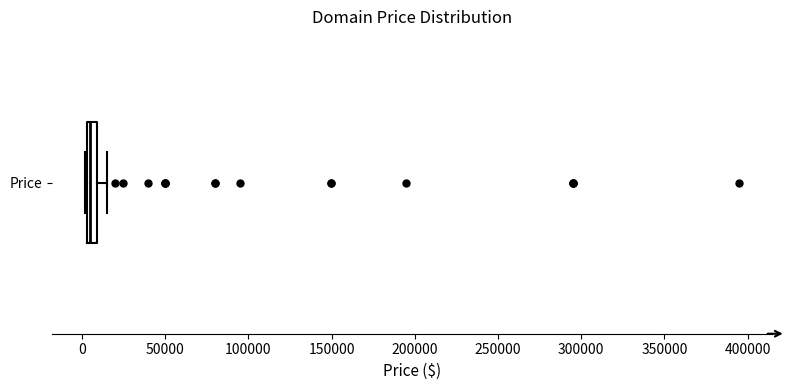

Where does the right whisker of the box for Price end on the x-axis? The values are not printed on the chart, so give them approximately, as read against the axis.

15000